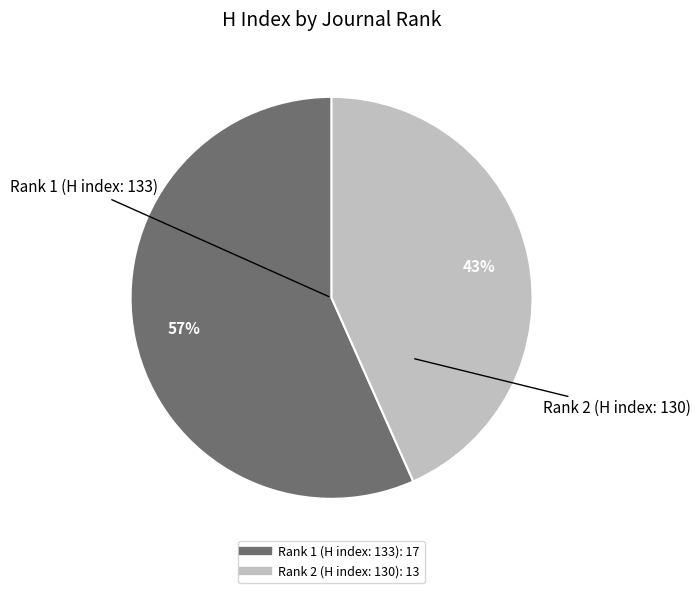

Is Rank 2 (H index: 130) the majority of the pie?

No